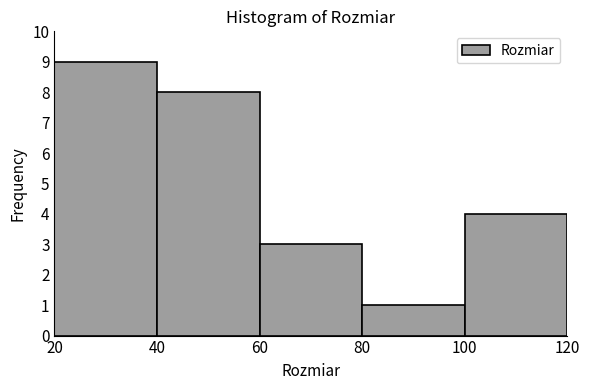

What is the height of the bar covering 40 to 60 on the x-axis? The values are not printed on the chart, so give them approximately, as read against the axis.

8